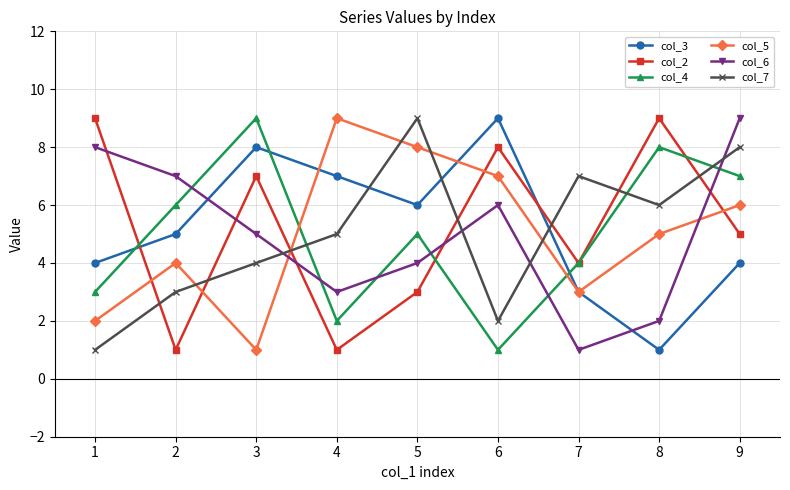

What is the value of the col_6 point at the 9th from the left?

9